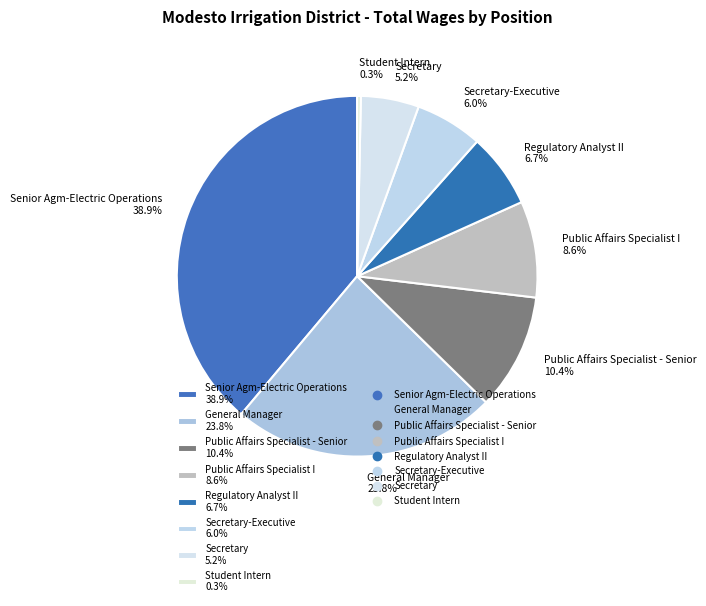

To the nearest percent, what is the difference between the largest and smallest slice percentages?

39%